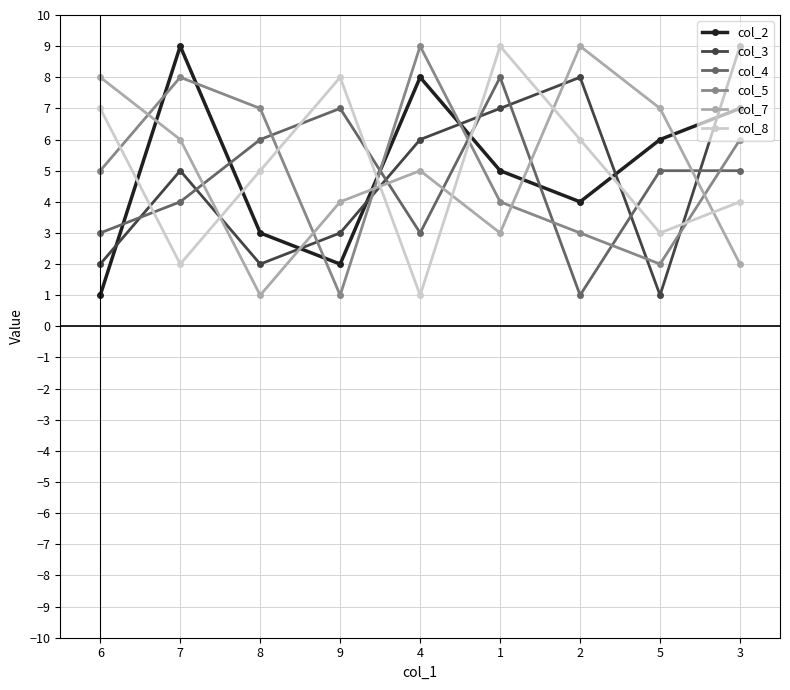

Reading left to right, what are all the values shown in this chart?

col_2: 1	9	3	2	8	5	4	6	7
col_3: 2	5	2	3	6	7	8	1	9
col_4: 3	4	6	7	3	8	1	5	5
col_5: 5	8	7	1	9	4	3	2	6
col_7: 8	6	1	4	5	3	9	7	2
col_8: 7	2	5	8	1	9	6	3	4